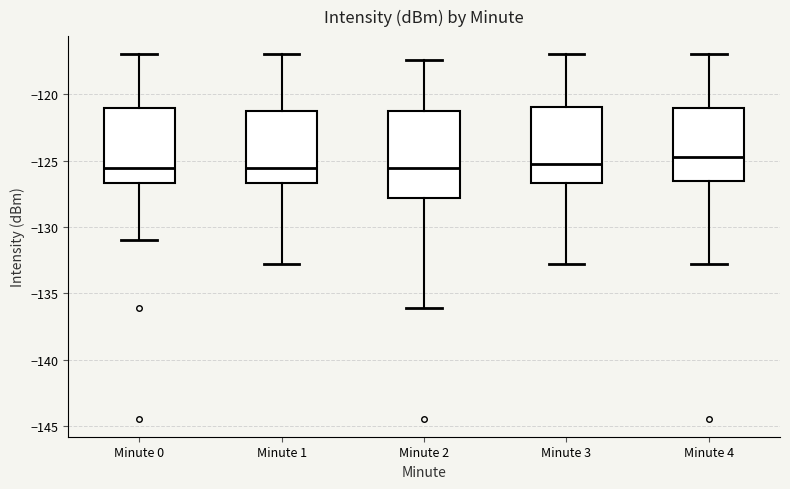

Comparing the boxes themselves (not the whiskers), which one is the tallest?

Minute 2